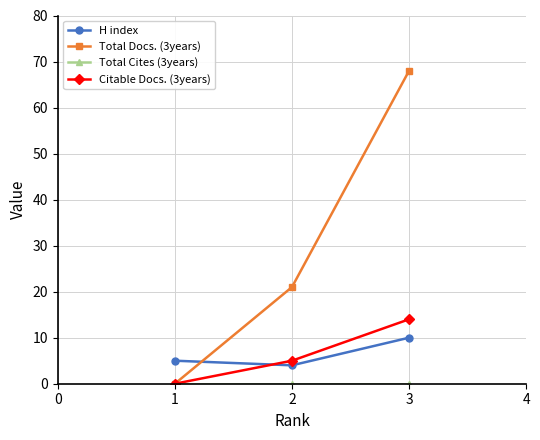

What is the spread (max minus min) of values at 2?

21